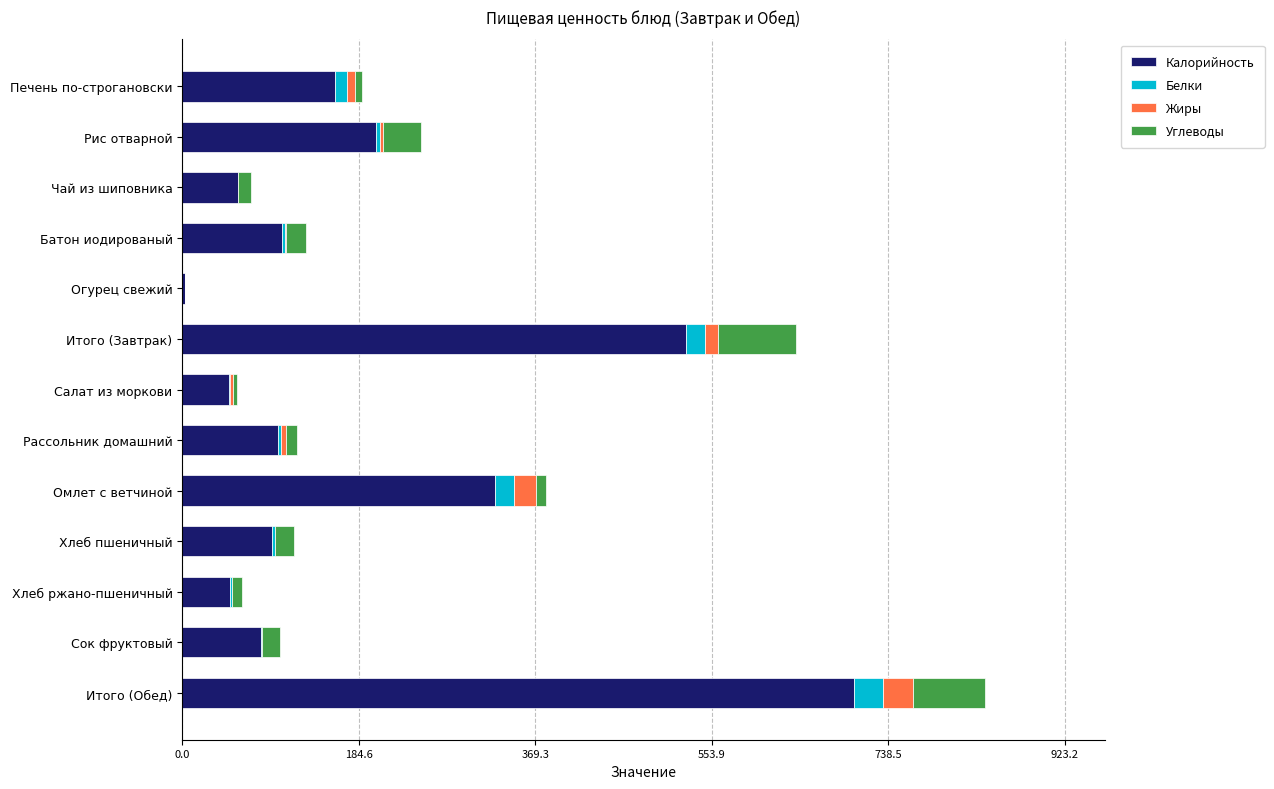

At which category is the sum across all series the highest?

Итого (Обед)